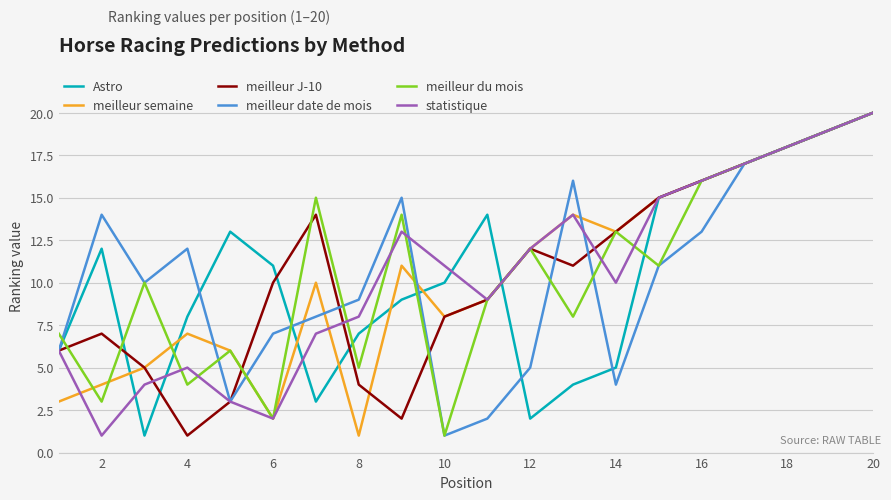

What are all the series names shown in the legend?

Astro, meilleur semaine, meilleur J-10, meilleur date de mois, meilleur du mois, statistique